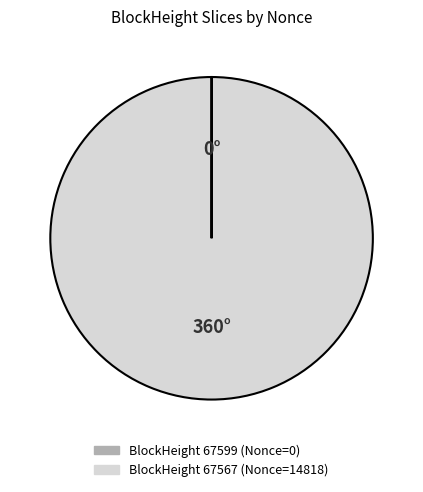

Does any single category account for the majority?

Yes